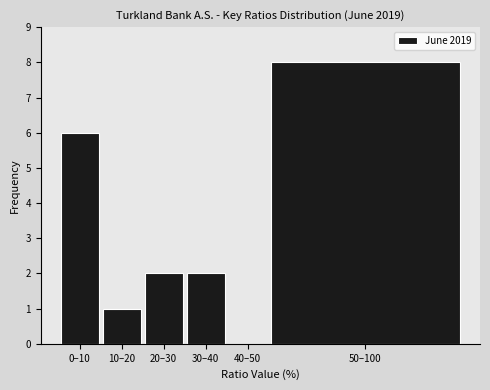

Reading right to left, what are all the values shown in this chart?

50–100=8	40–50=0	30–40=2	20–30=2	10–20=1	0–10=6